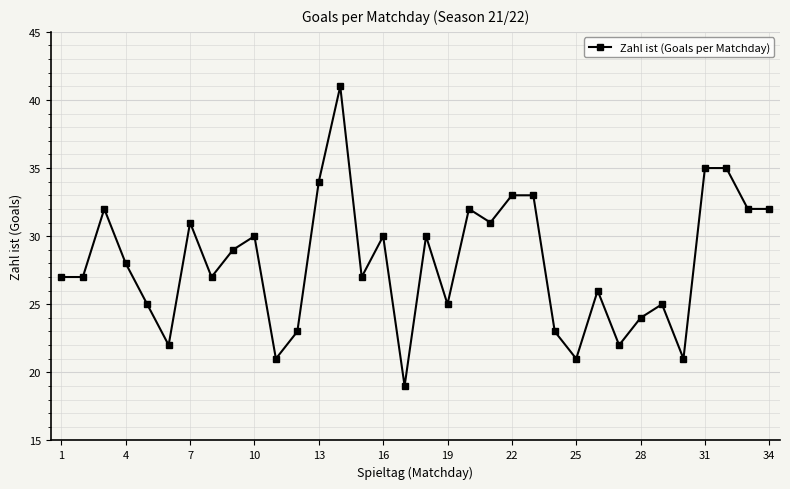

What is the difference between the maximum and minimum values?

22